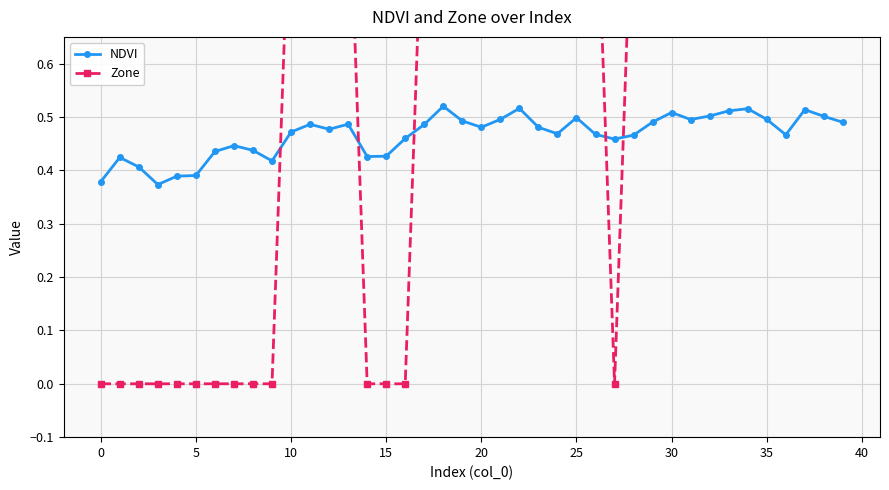

Is this an area chart (filled region under the line)?

No